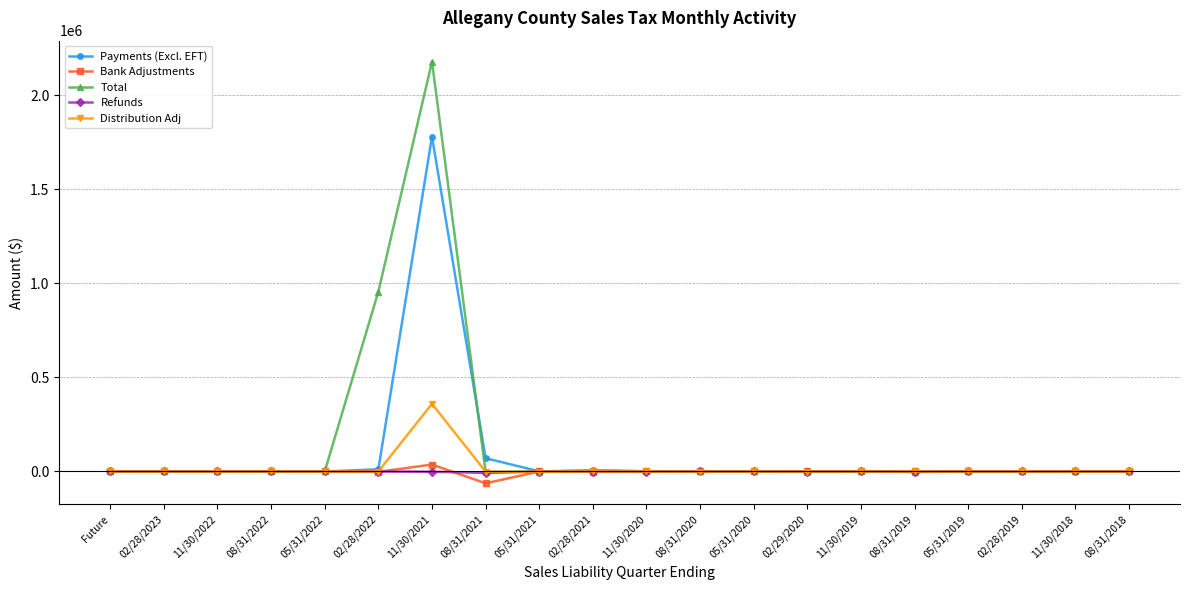

Which series has the largest range (max minus min)?

Total